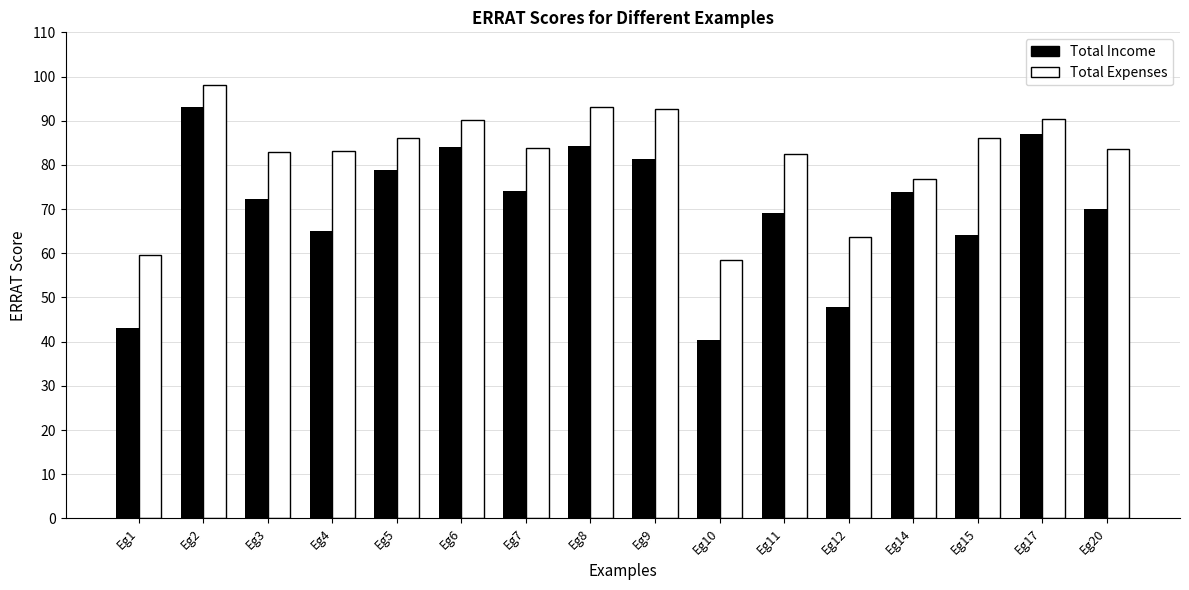

Which category has the lowest value across all series?

Eg10